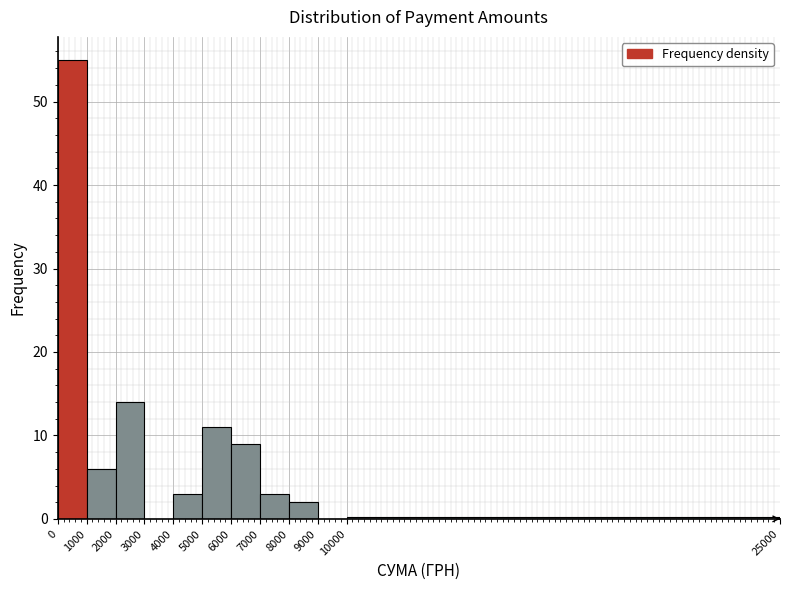

What is the height of the bar covering 5000 to 6000 on the x-axis? The values are not printed on the chart, so give them approximately, as read against the axis.

11